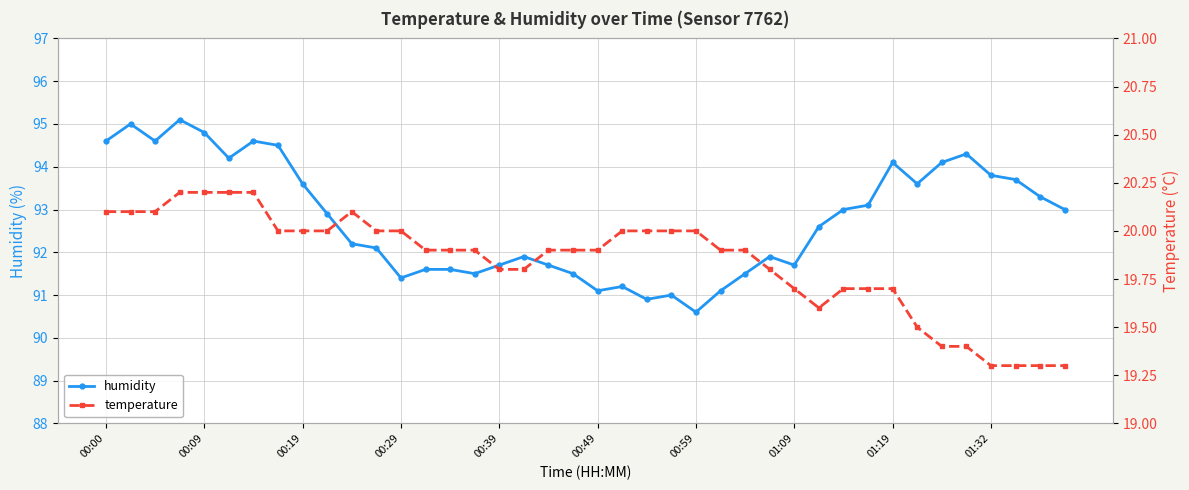

True or false: humidity has a value of 157.5 at 00:09.

False